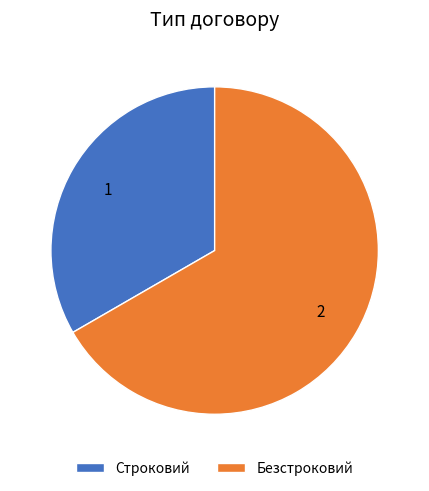

Rank the categories by value from lowest to highest.

Строковий, Безстроковий